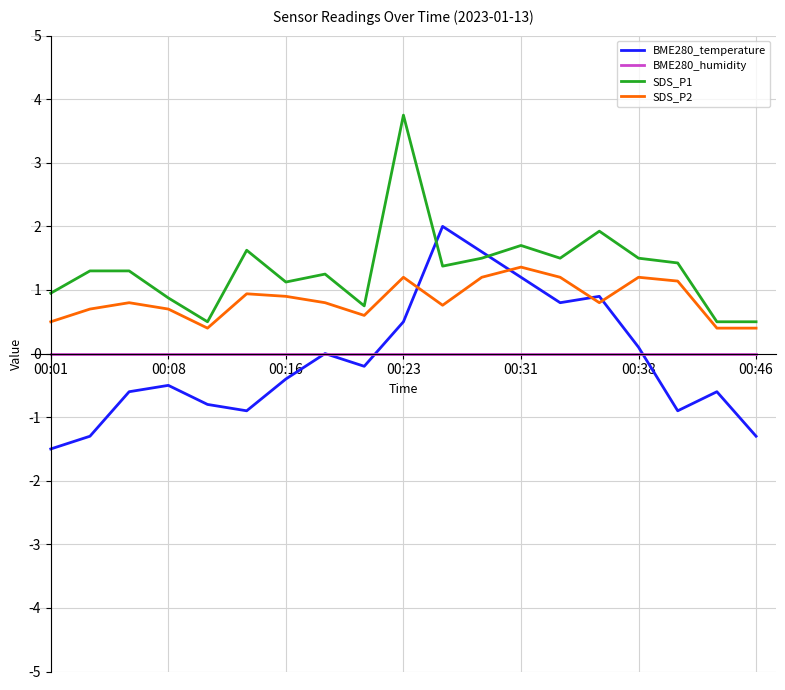

What is the smallest value displayed?

-1.5